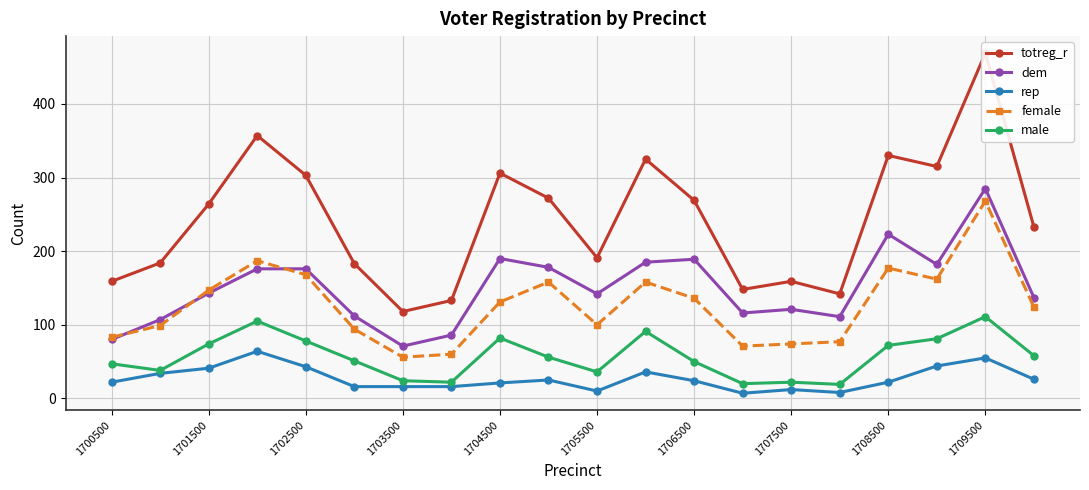

How many data points in male are above 56?

9